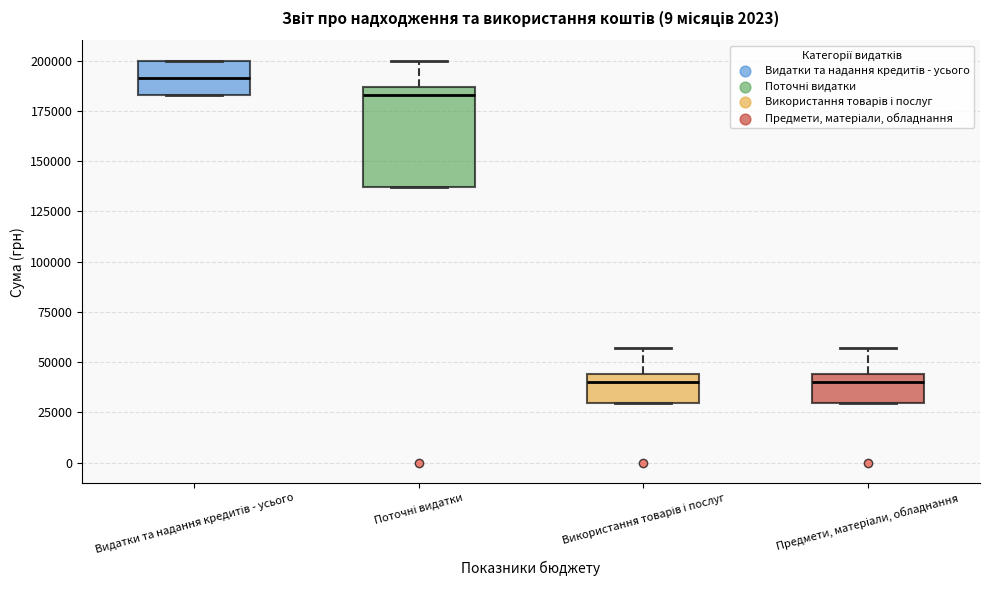

Reading left to right, transcribe this box plot: for each box, give where its median line is, the range the box spans, and where its two whiskers end, as read against the y-axis. The values are not printed on the chart, so give them approximately, as read against the axis.

Видатки та надання кредитів - усього: median 190000, box 185000 to 200000, whiskers 185000 to 200000
Поточні видатки: median 185000 (just below the box's upper edge), box 135000 to 185000, whiskers 135000 to 200000
Використання товарів і послуг: median 40000, box 30000 to 45000, whiskers 30000 to 55000
Предмети, матеріали, обладнання: median 40000, box 30000 to 45000, whiskers 30000 to 55000